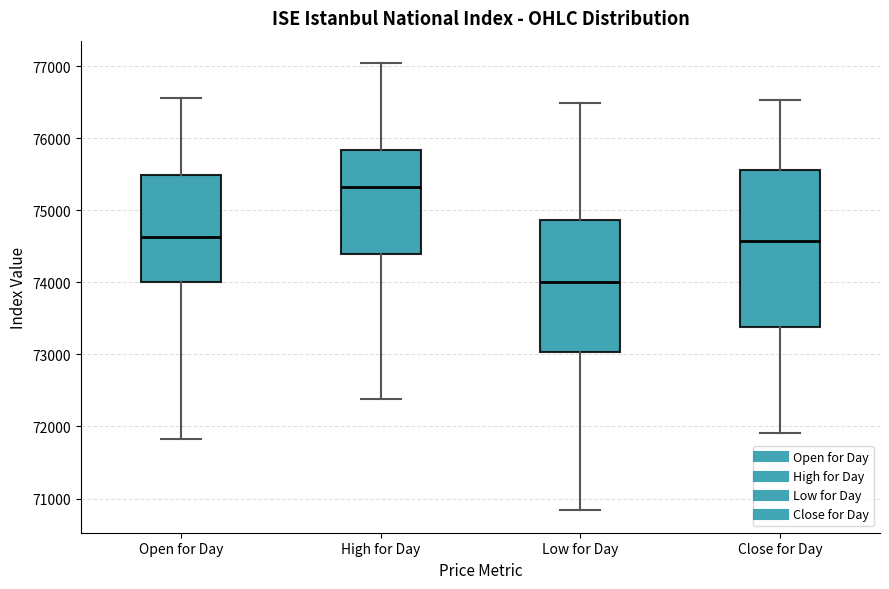

Which box's median line is the highest?

High for Day